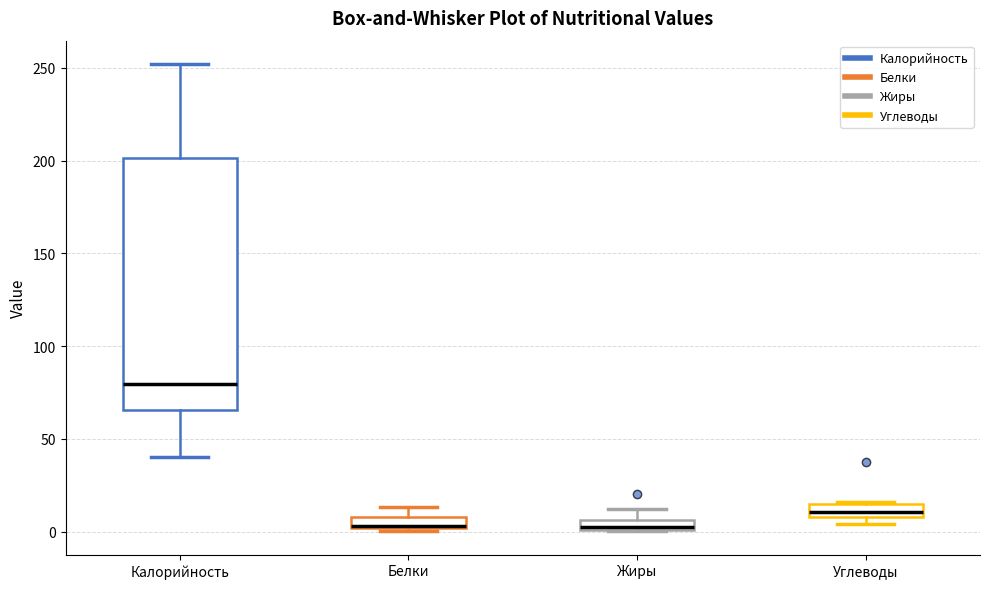

Where is the upper edge of the box for Калорийность on the y-axis? The values are not printed on the chart, so give them approximately, as read against the axis.

200